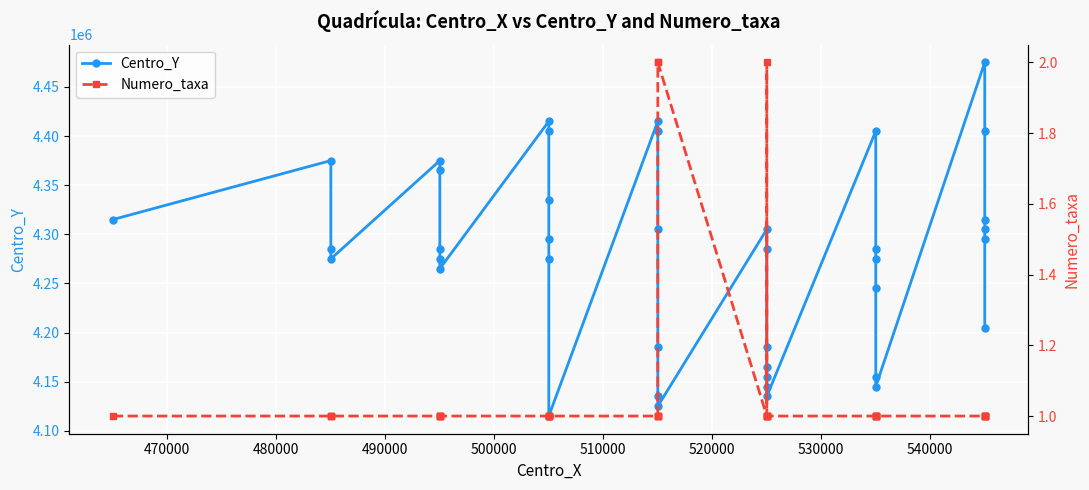

What is the lowest value of the Numero_taxa series?

1